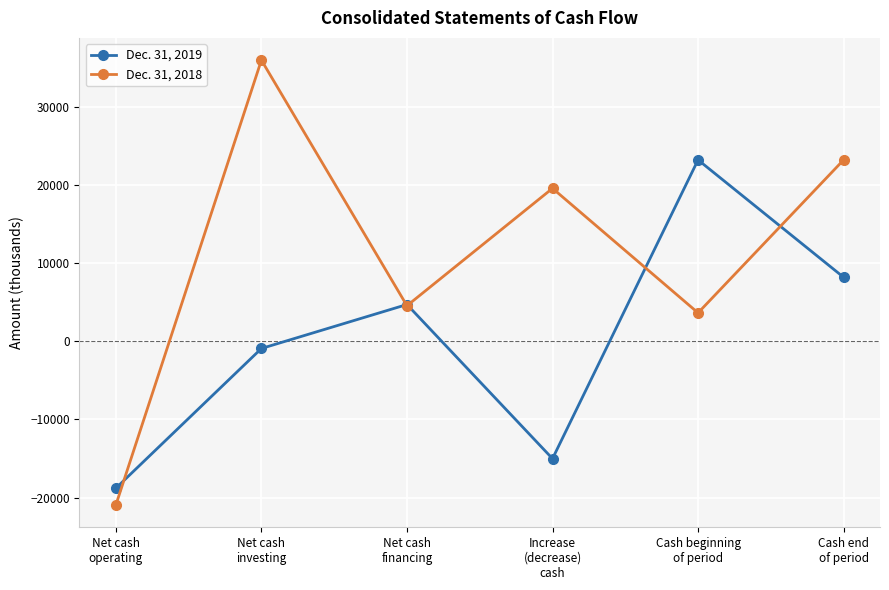

Reading left to right, extract all data points from this chart.

Dec. 31, 2019: -18801	-921	4705	-15017	23207	8190
Dec. 31, 2018: -20951	35973	4549	19571	3636	23207